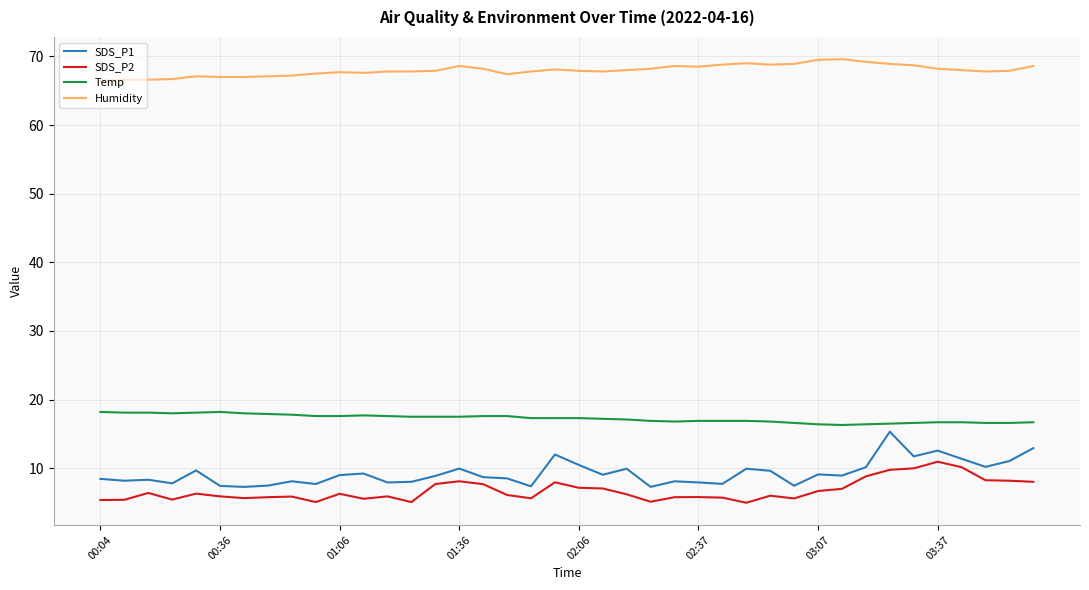

List the series in order of their peak value, highest first.

Humidity, Temp, SDS_P1, SDS_P2